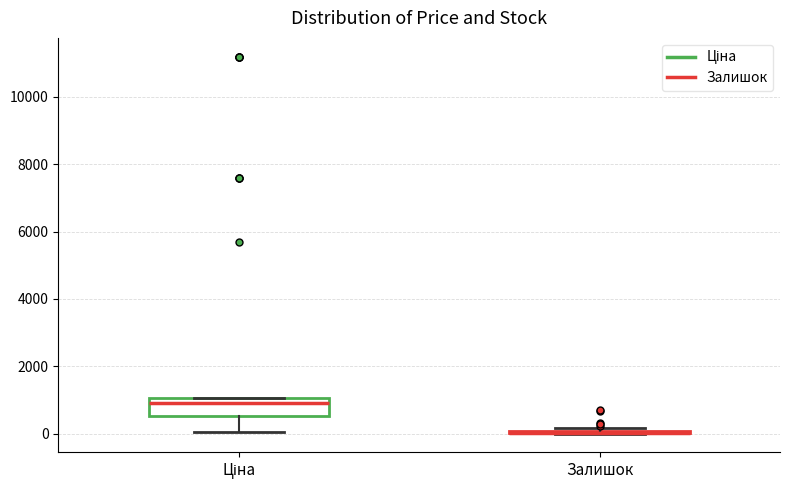

Comparing the boxes themselves (not the whiskers), which one is the tallest?

Ціна